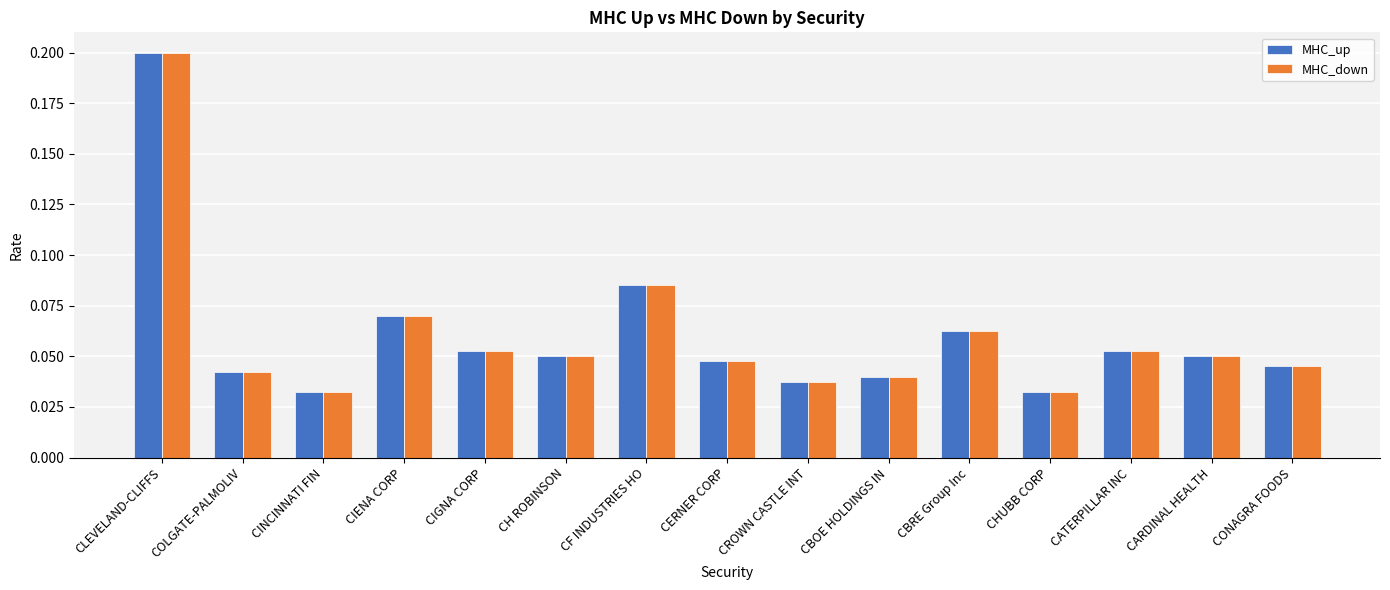

At how many categories does at least one series exceed 0?

15